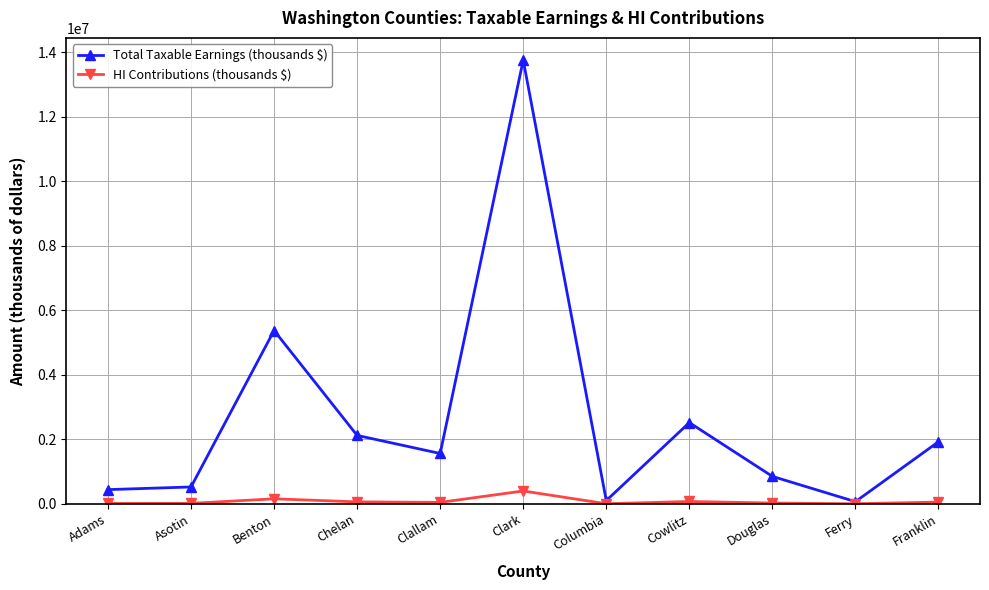

The value of Total Taxable Earnings (thousands $) at Adams is 440729. True or false?

True